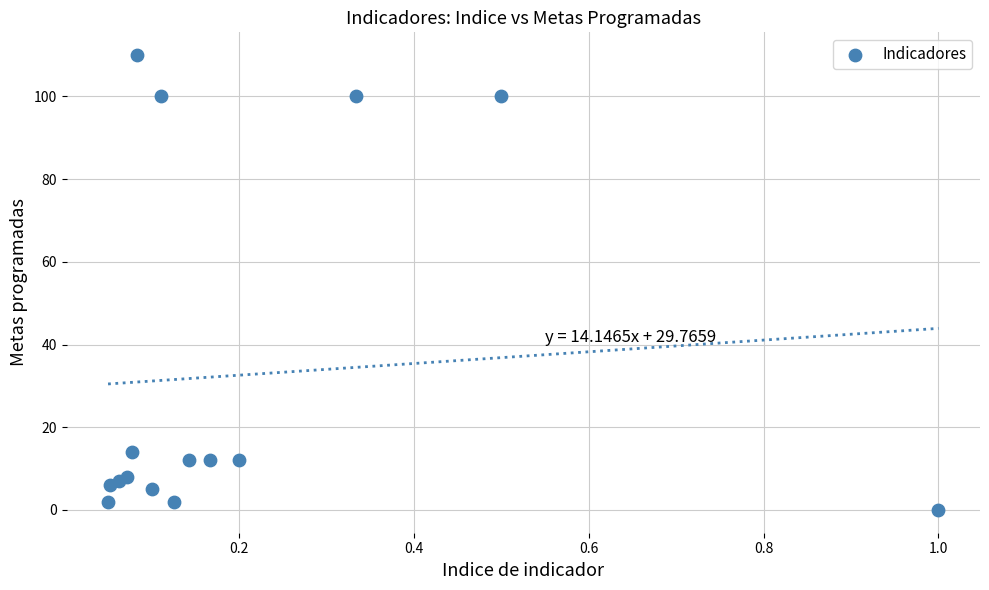

What Y value in the scatter plot is closest to 55?

14